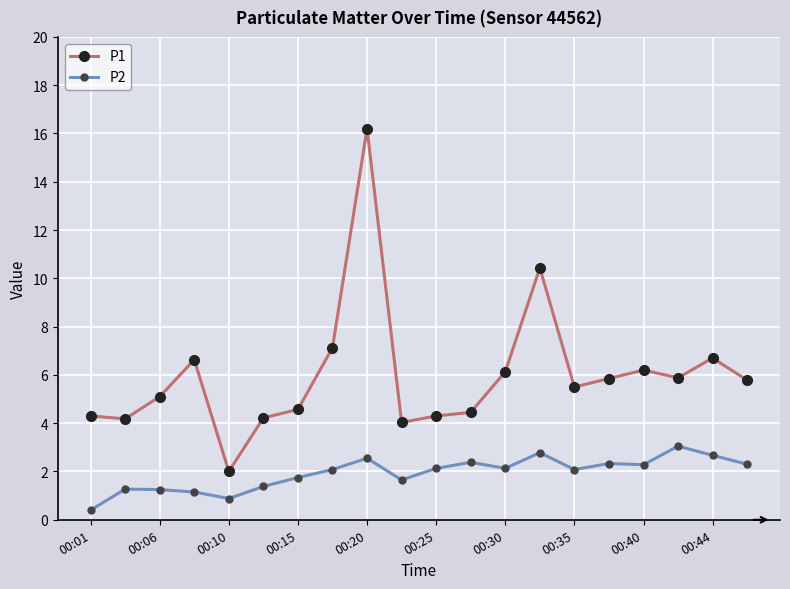

What is the value of the P1 point at the 1st from the left?

4.3